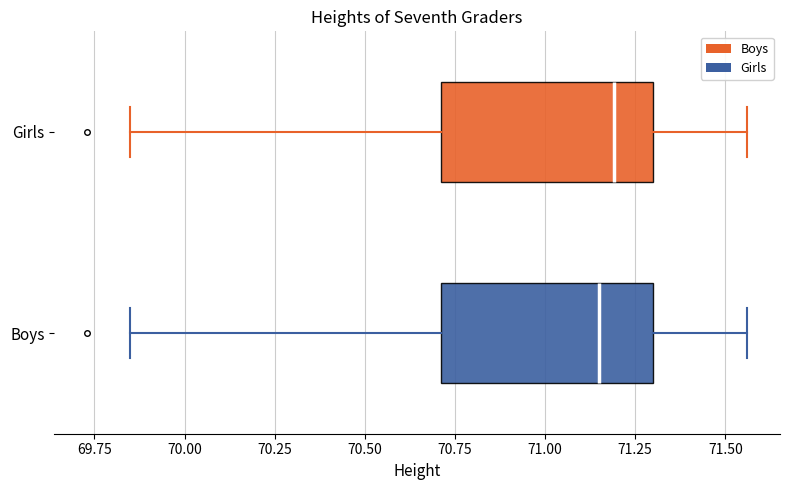

Where is the right edge of the box for Girls on the x-axis? The values are not printed on the chart, so give them approximately, as read against the axis.

71.30